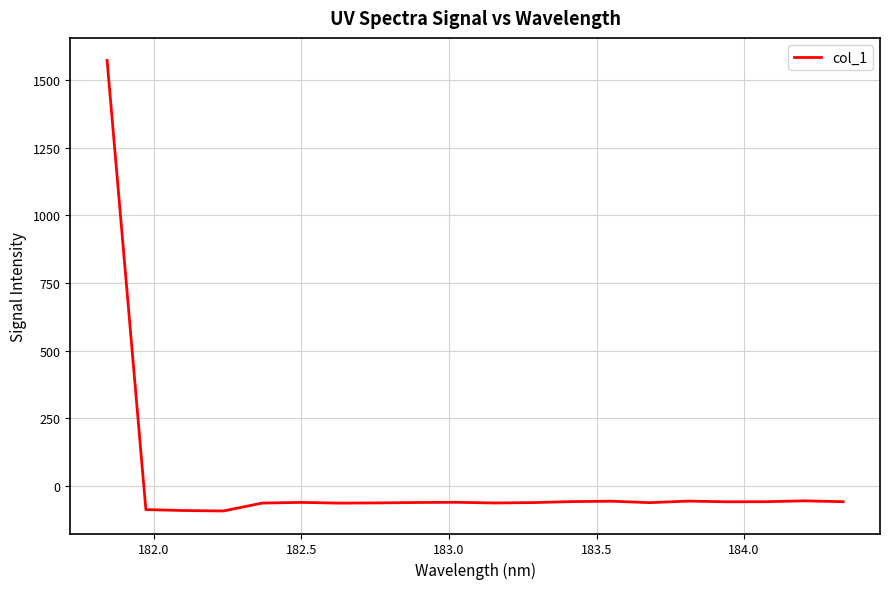

What is the difference between the maximum and minimum values?

1662.7